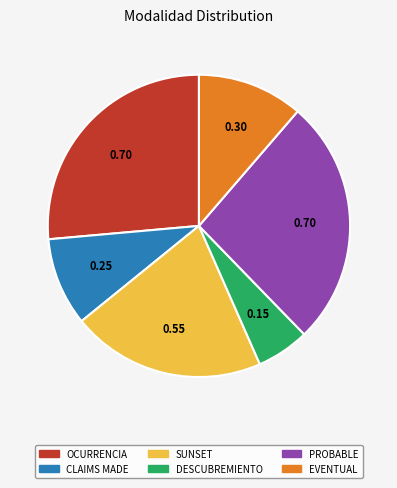

Between CLAIMS MADE and OCURRENCIA, which is larger?

OCURRENCIA